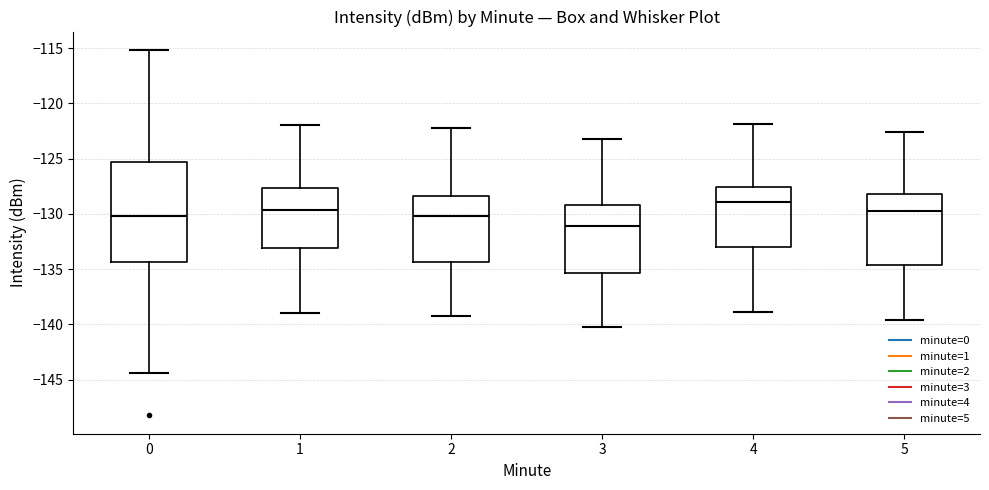

Where is the lower edge of the box at x = 2 on the y-axis? The values are not printed on the chart, so give them approximately, as read against the axis.

-134.5